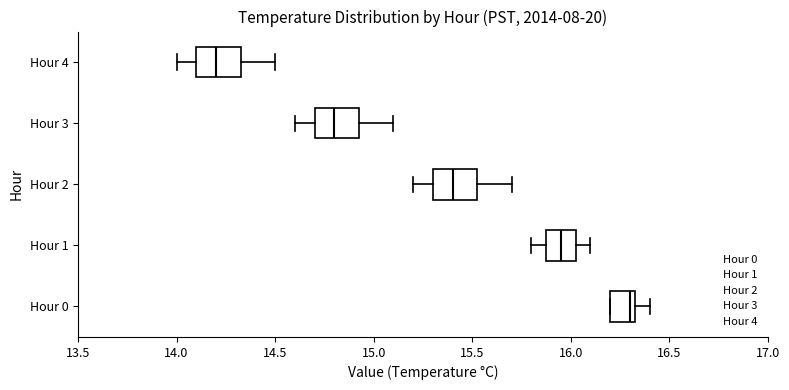

Reading bottom to top, read every box against the x-axis: the position of its median line, the range the box covers, and the ends of its whiskers. The values are not printed on the chart, so give them approximately, as read against the axis.

Hour 0: median 16.30, box 16.20 to 16.35, whiskers 16.20 to 16.40
Hour 1: median 15.95, box 15.90 to 16.05, whiskers 15.80 to 16.10
Hour 2: median 15.40, box 15.30 to 15.55, whiskers 15.20 to 15.70
Hour 3: median 14.80, box 14.70 to 14.95, whiskers 14.60 to 15.10
Hour 4: median 14.20, box 14.10 to 14.35, whiskers 14.00 to 14.50